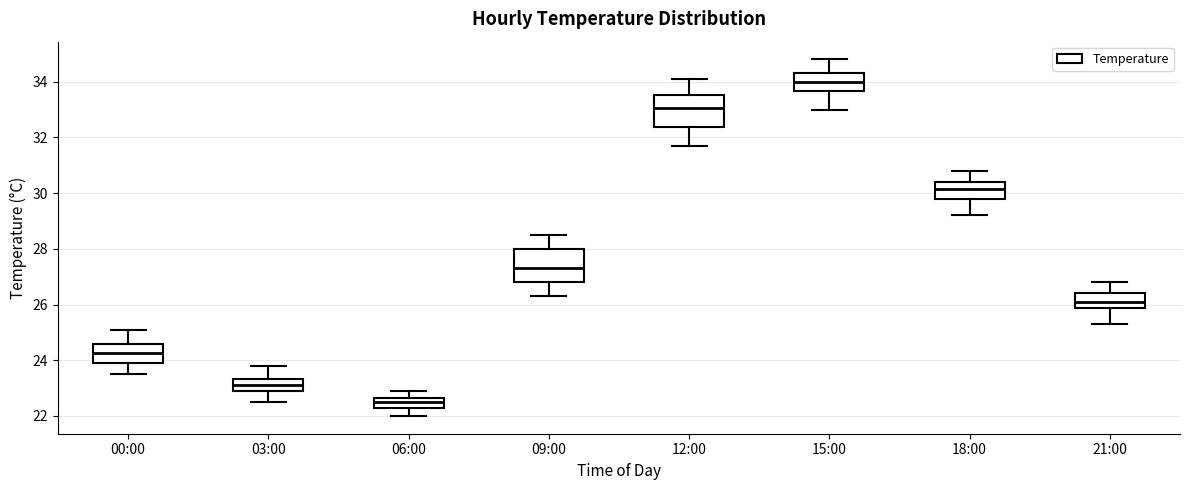

Which box's median line is the lowest?

06:00